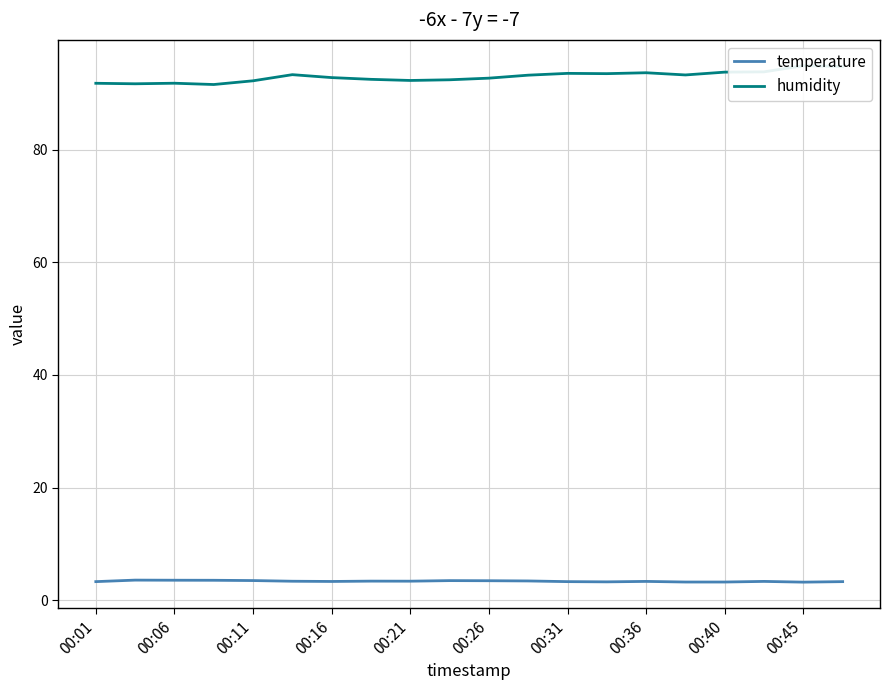

What is the difference between the highest and lowest values at 11?

89.8